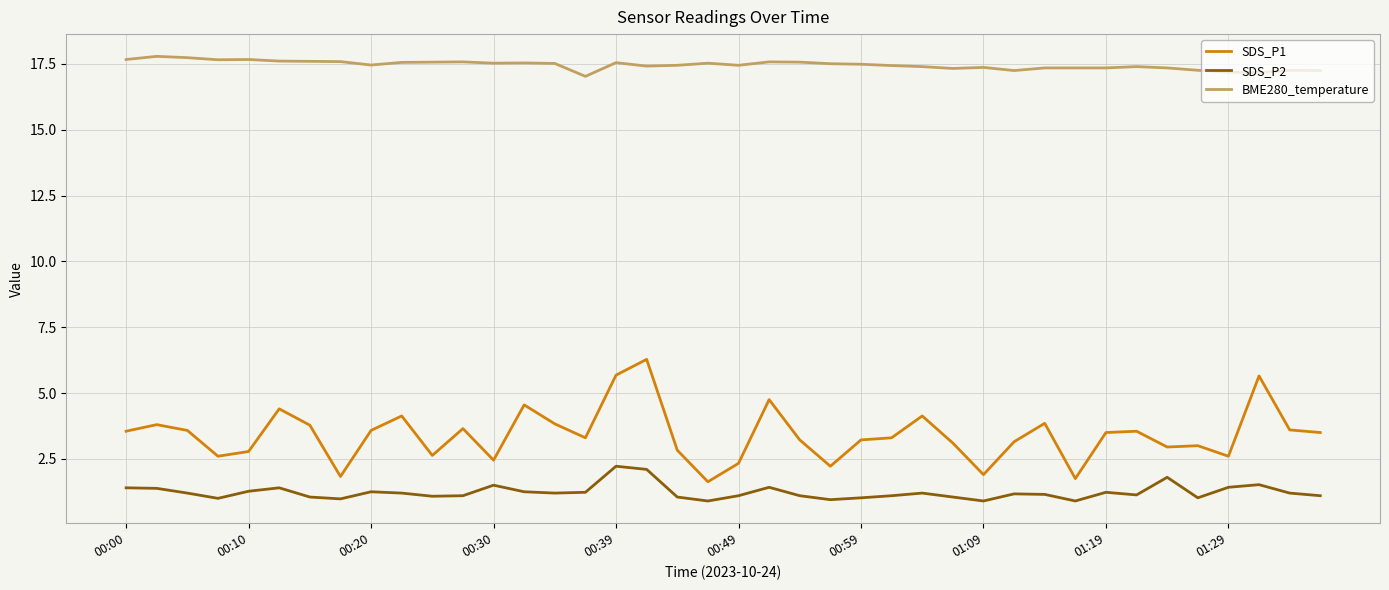

Which series has the largest total across all categories?

BME280_temperature